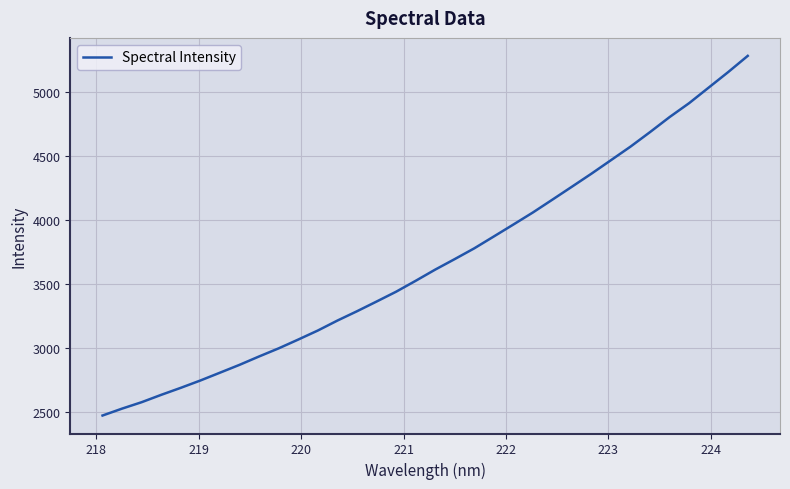

How many distinct data groups are displayed?

1